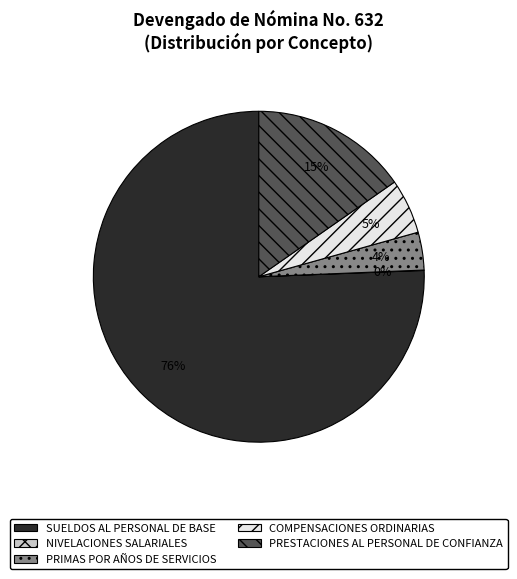

What is the largest slice in the pie chart?

SUELDOS AL PERSONAL DE BASE